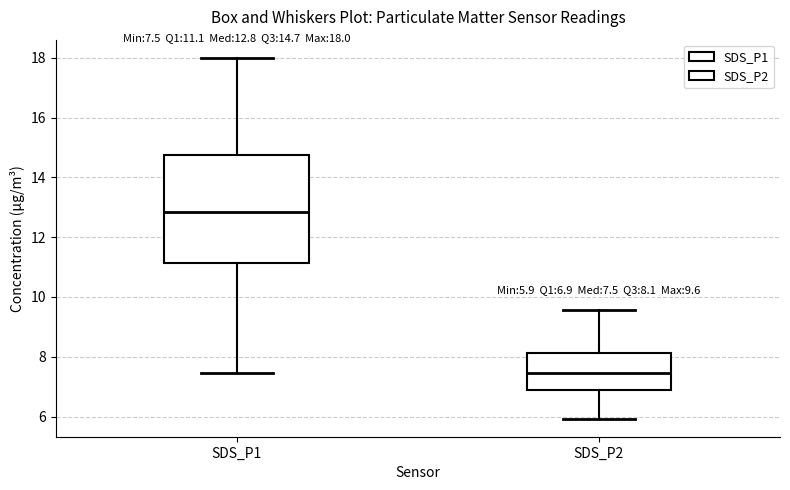

Which box's median line is the highest?

SDS_P1